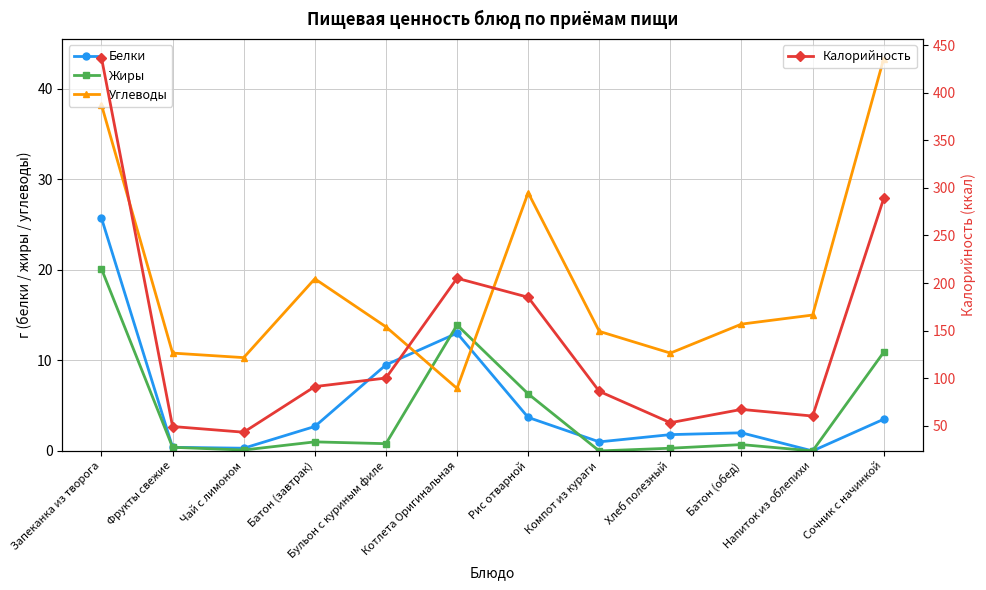

What is the average value of the Углеводы series?

18.6